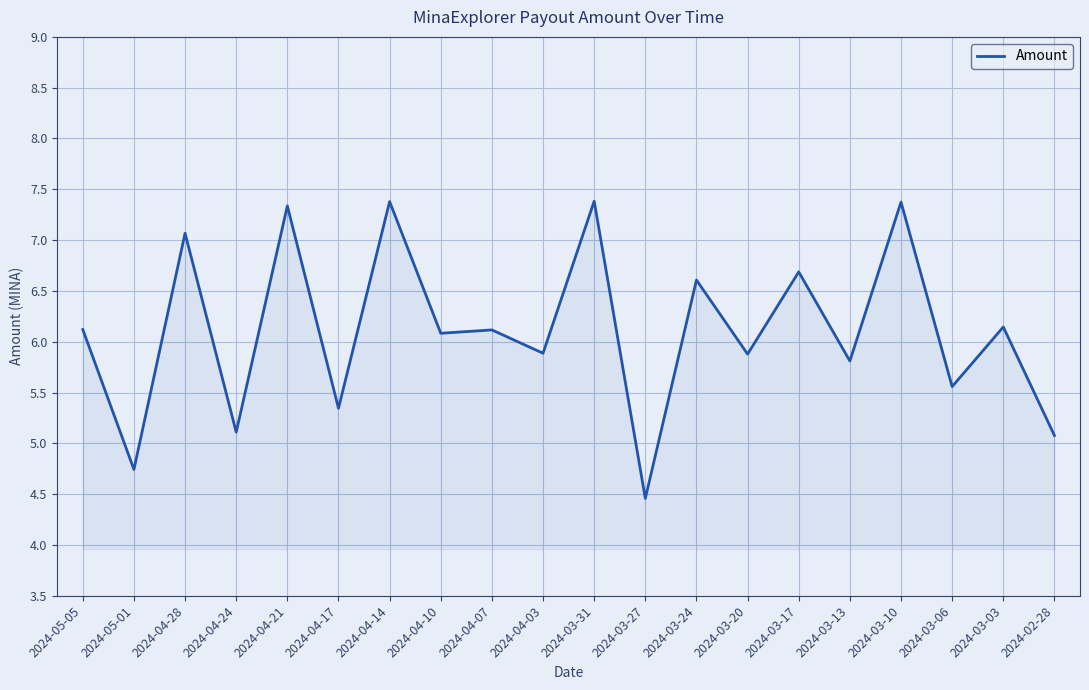

True or false: the data shows 6.7 at 2024-03-17.

True